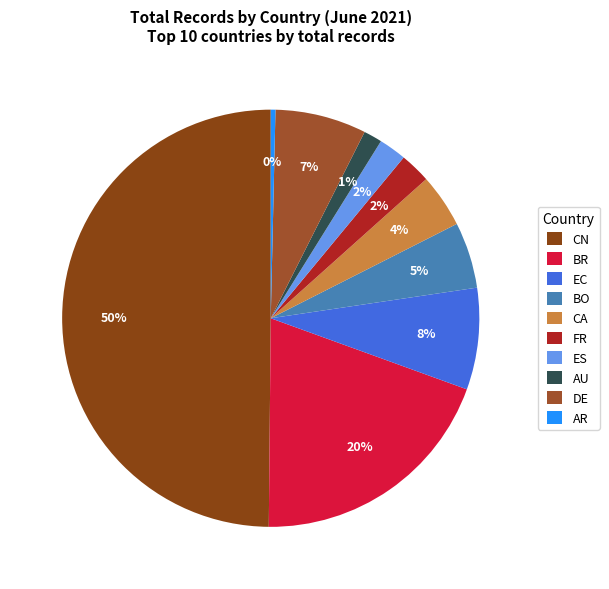

To the nearest percent, what is the average slice percentage?

10%